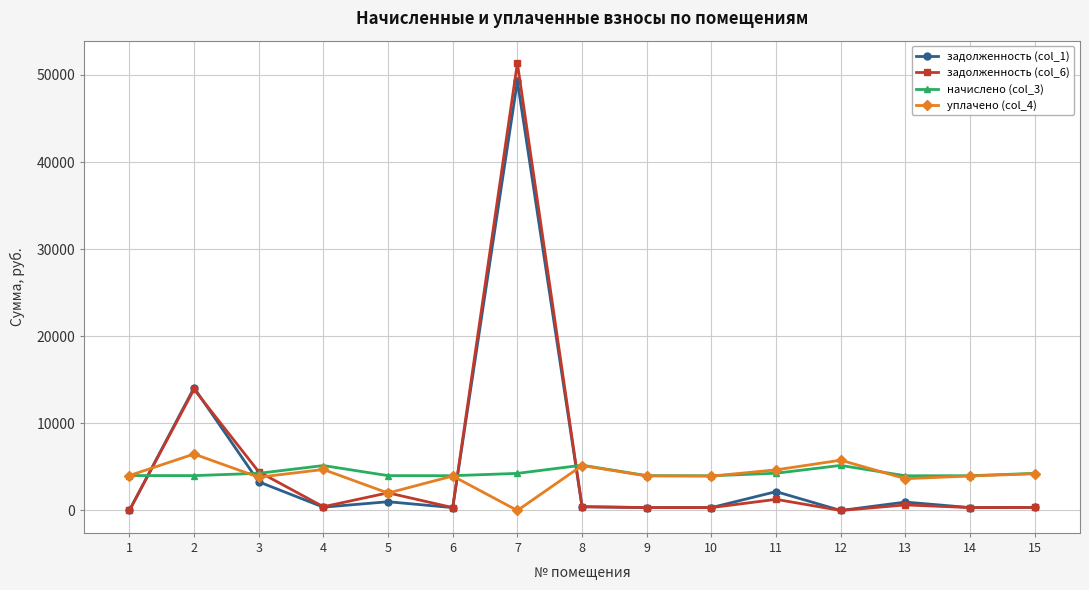

What is the difference between the maximum and second lowest values in the начислено (col_3) series?

1218.2